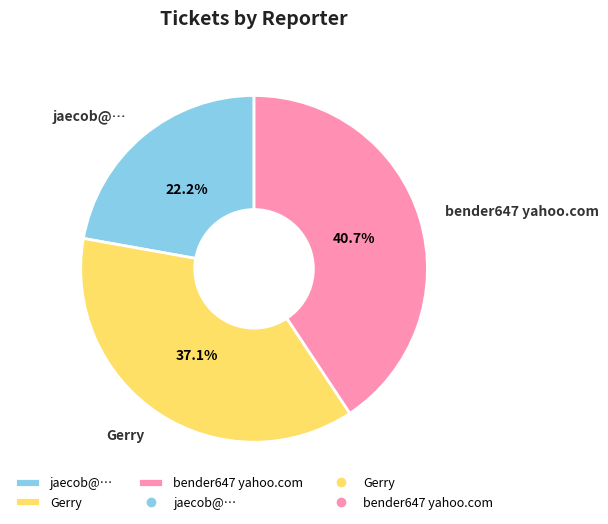

How many slices are in this pie chart?

3